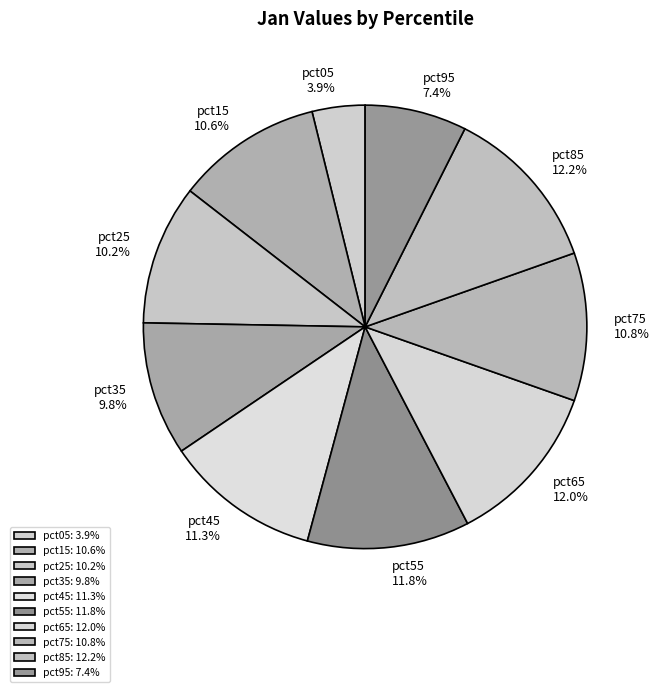

What percentage is the pct85 slice, to the nearest percent?

12%